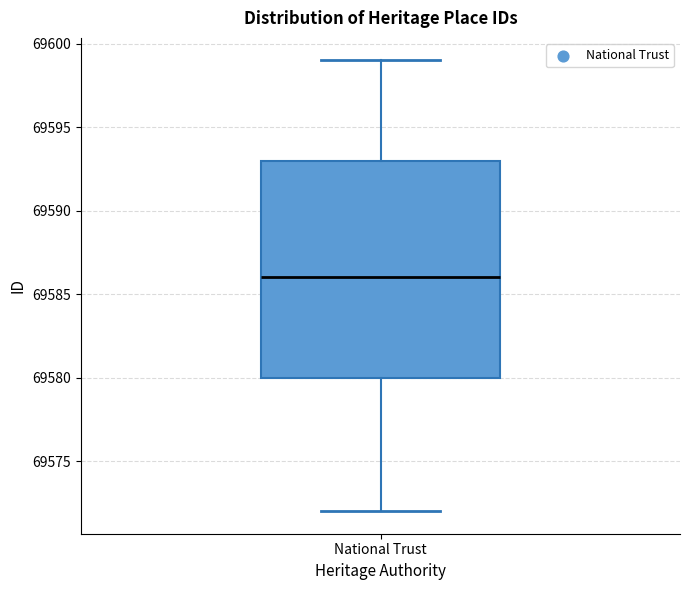

Transcribe this box plot: give where the median line is, the range the box spans, and where the two whiskers end, as read against the y-axis. The values are not printed on the chart, so give them approximately, as read against the axis.

median 69586, box 69580 to 69593, whiskers 69572 to 69599